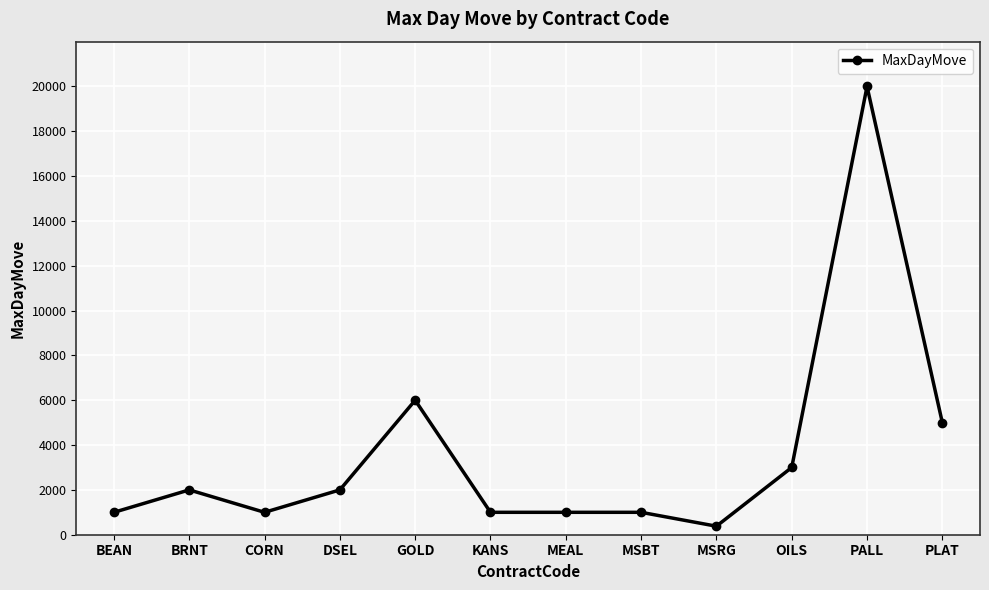

Reading left to right, list all the values displayed in this chart.

1000	2000	1000	2000	6000	1000	1000	1000	380	3000	20000	5000